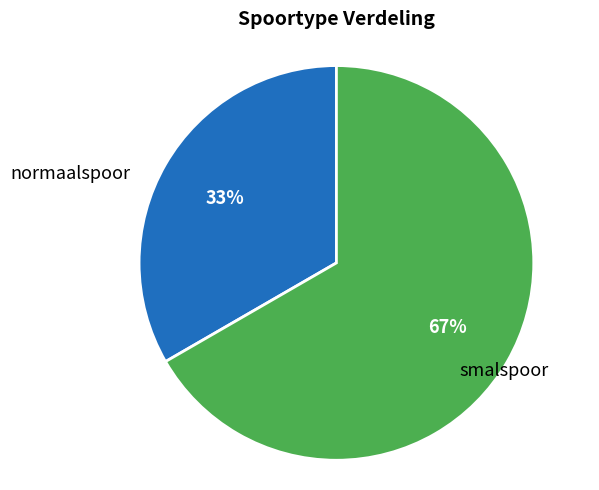

Is there any slice that represents more than half of the pie?

Yes